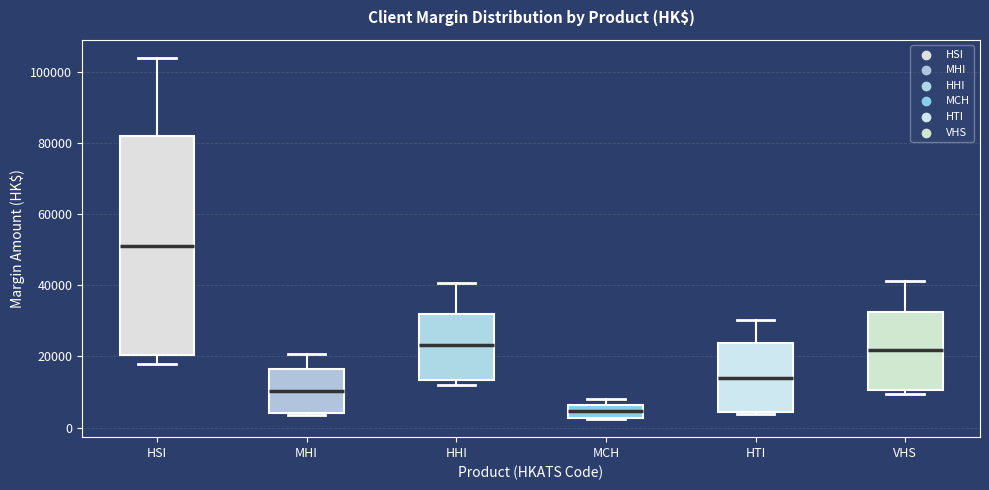

Where does the upper whisker of the box for VHS end on the y-axis? The values are not printed on the chart, so give them approximately, as read against the axis.

42000